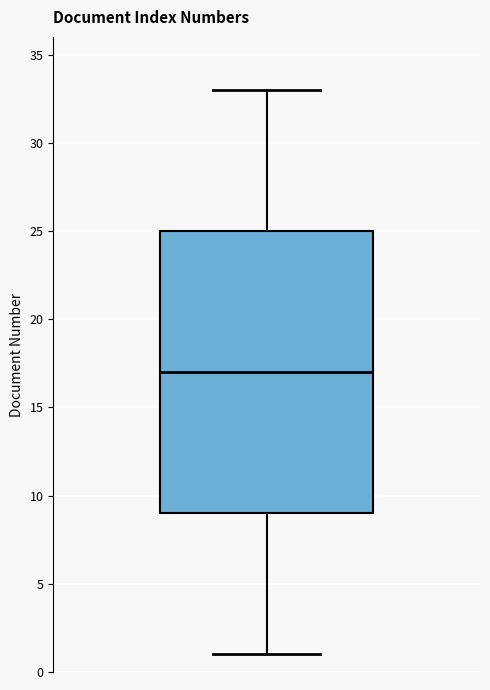

Read this box plot against the y-axis: the position of the median line, the range covered by the box, and the ends of both whiskers. The values are not printed on the chart, so give them approximately, as read against the axis.

median 17, box 9 to 25, whiskers 1 to 33